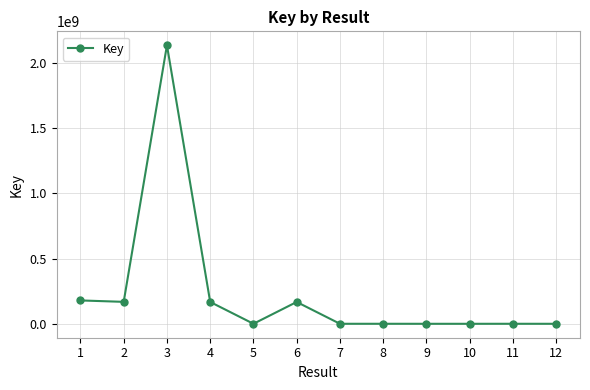

What is the average value?

235082997